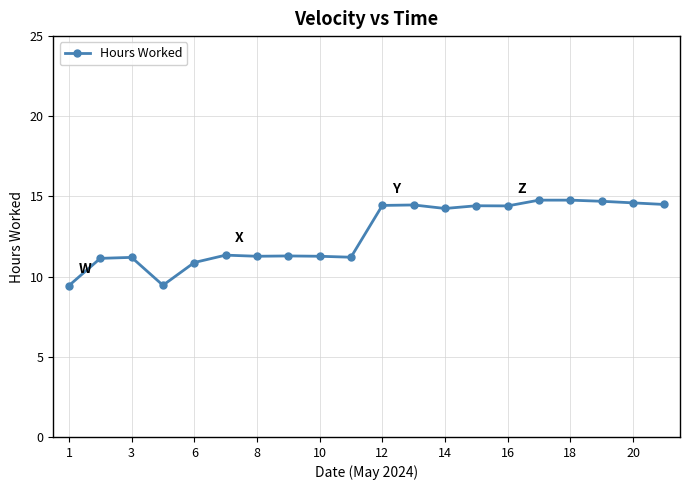

What is the greatest value displayed?

14.8